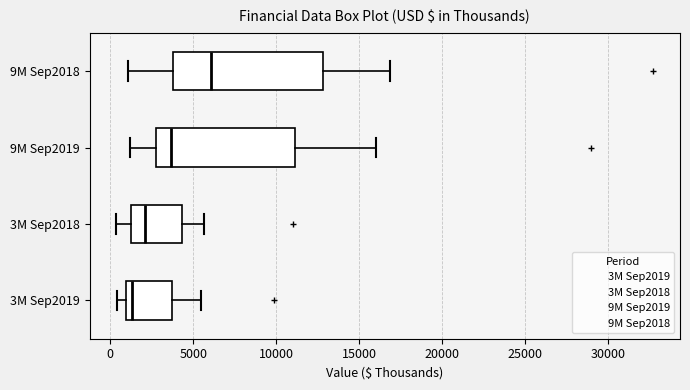

Which box is the widest, from its left edge to its right edge?

9M Sep2018